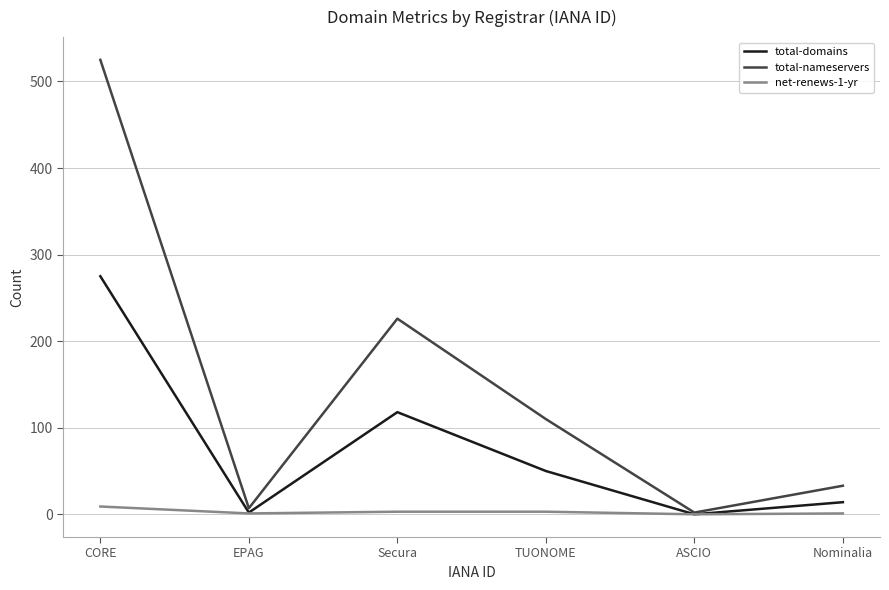

At Secura, list the series in order from smallest to largest.

net-renews-1-yr, total-domains, total-nameservers